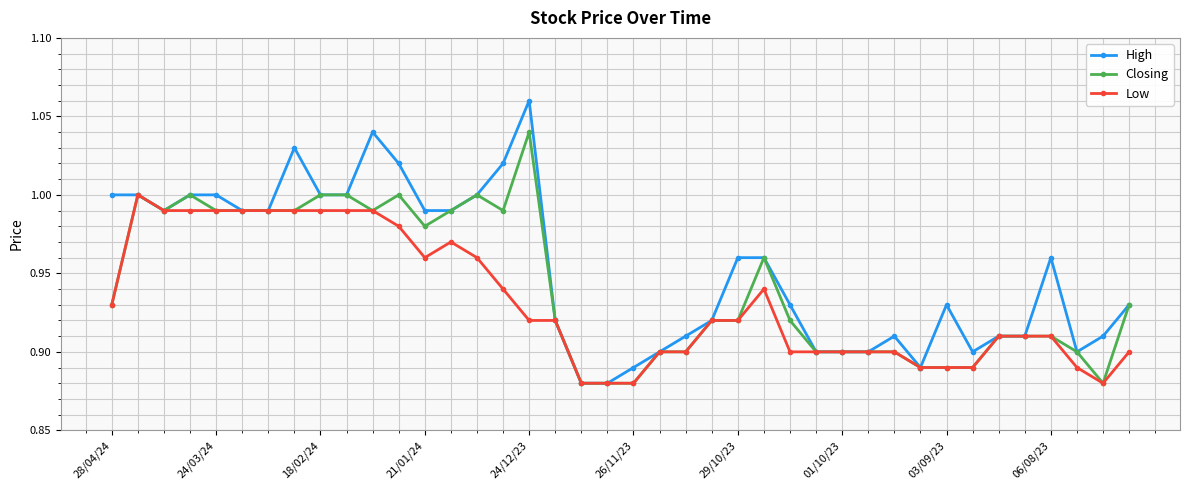

At how many categories does at least one series exceed 0?

40